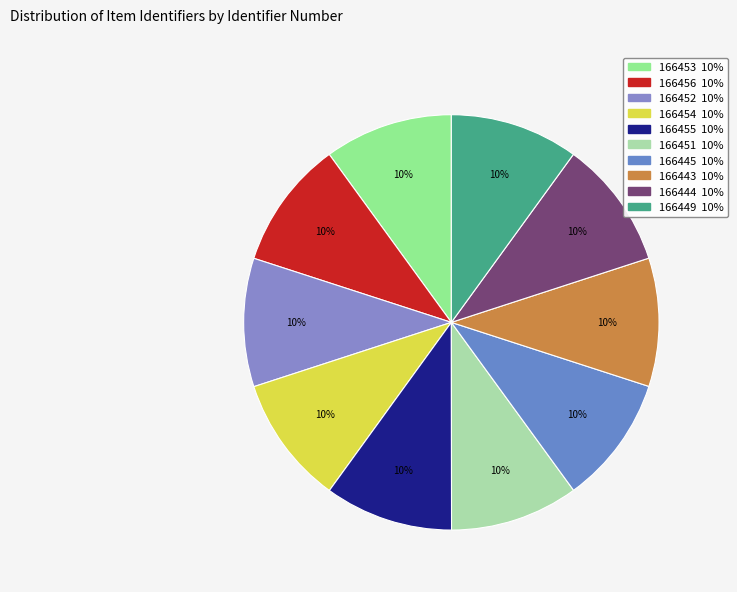

How many segments does this pie chart have?

10